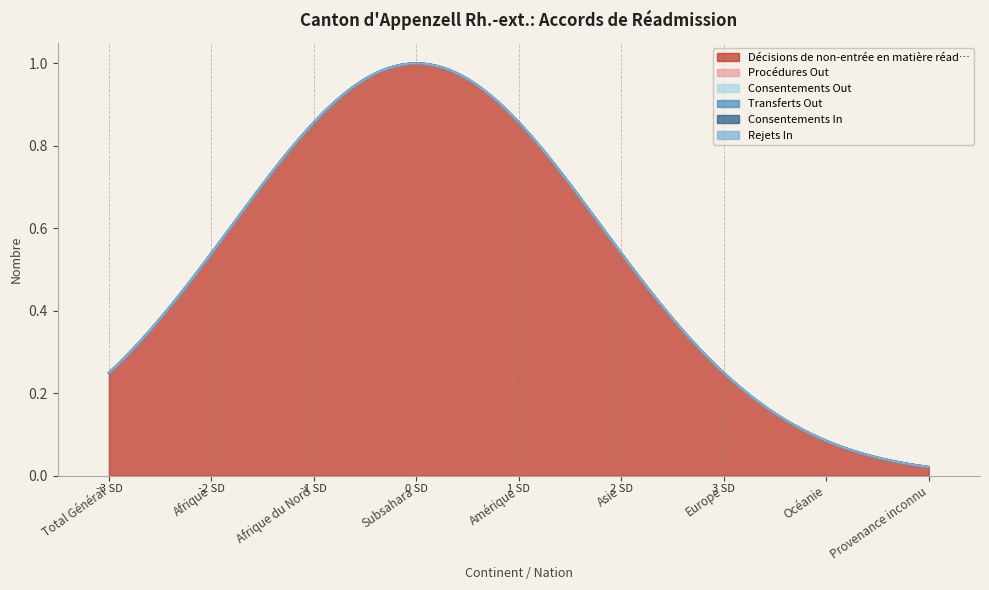

Rank the series at Provenance inconnu from highest to lowest value.

Décisions de non-entrée en matière réad…, Procédures Out, Consentements Out, Transferts Out, Consentements In, Rejets In